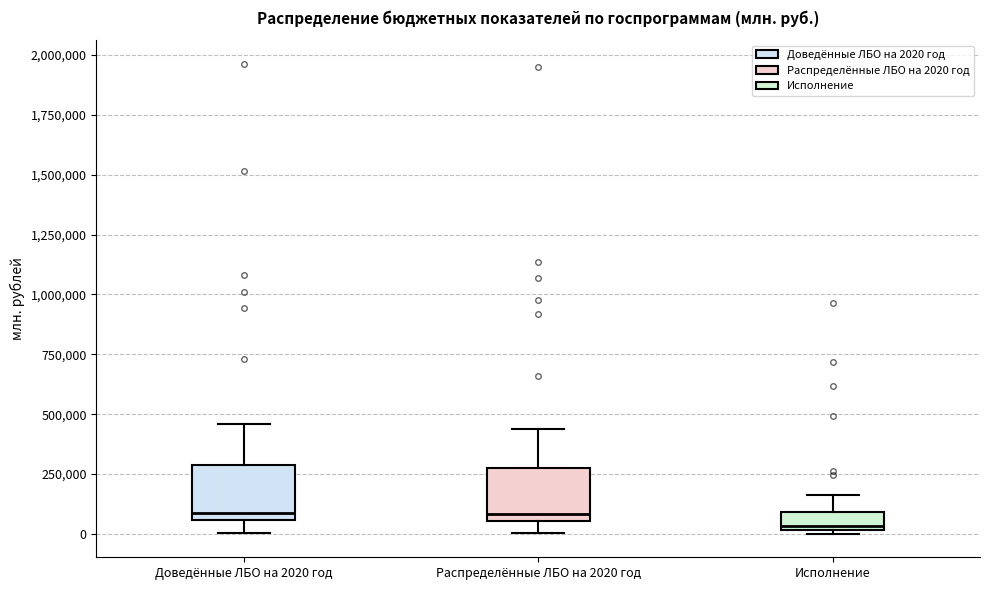

Which box has the lowest median line?

Исполнение